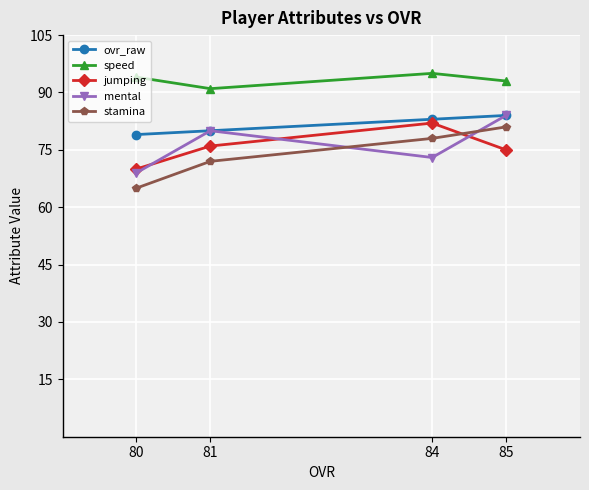

What are all the series names shown in the legend?

ovr_raw, speed, jumping, mental, stamina